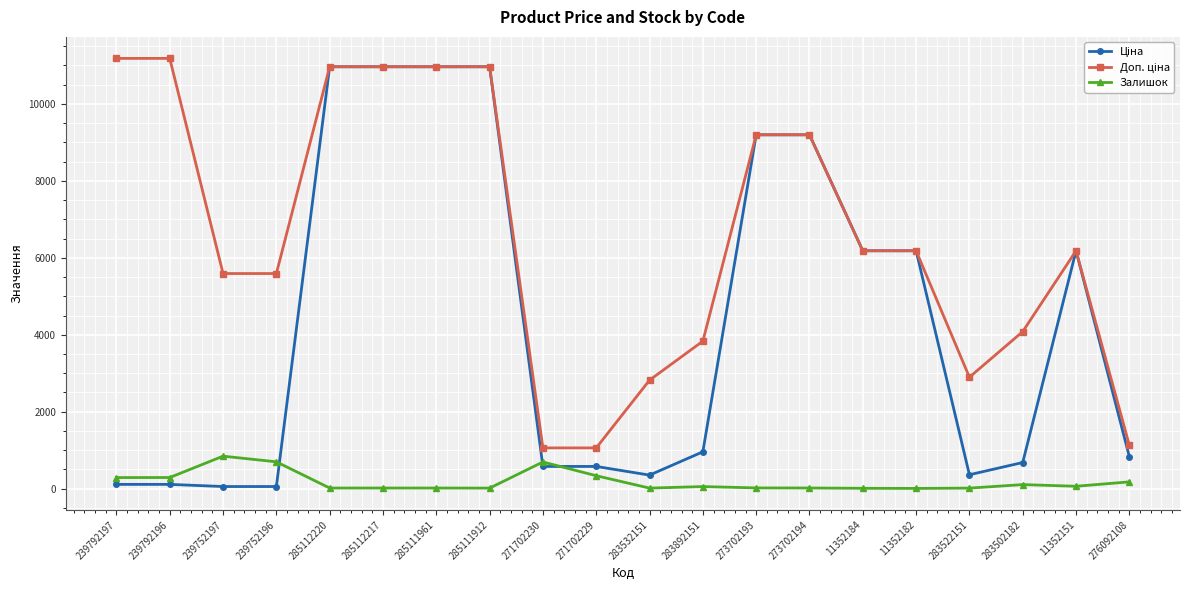

Is it true that Залишок equals 55.0 at 283892151?

True